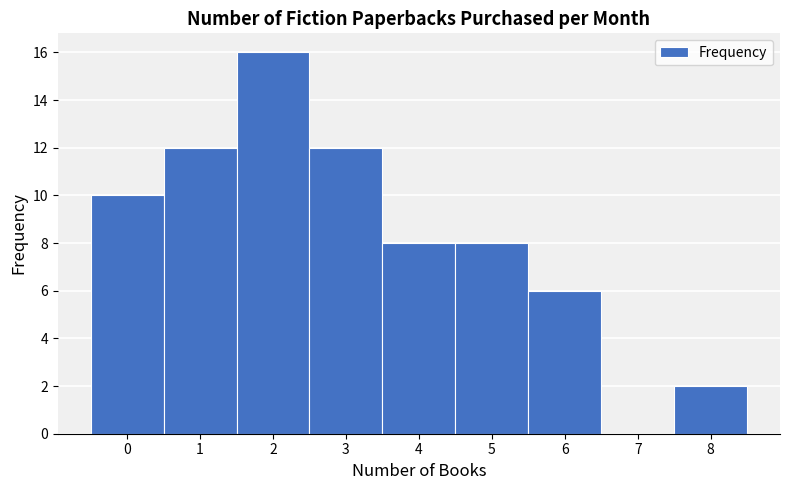

Reading left to right, list every bar in this chart as the range it spans on the x-axis followed by its height. The values are not printed on the chart, so give them approximately, as read against the axis.

-0.5 to 0.5: 10
0.5 to 1.5: 12
1.5 to 2.5: 16
2.5 to 3.5: 12
3.5 to 4.5: 8
4.5 to 5.5: 8
5.5 to 6.5: 6
6.5 to 7.5: 0
7.5 to 8.5: 2